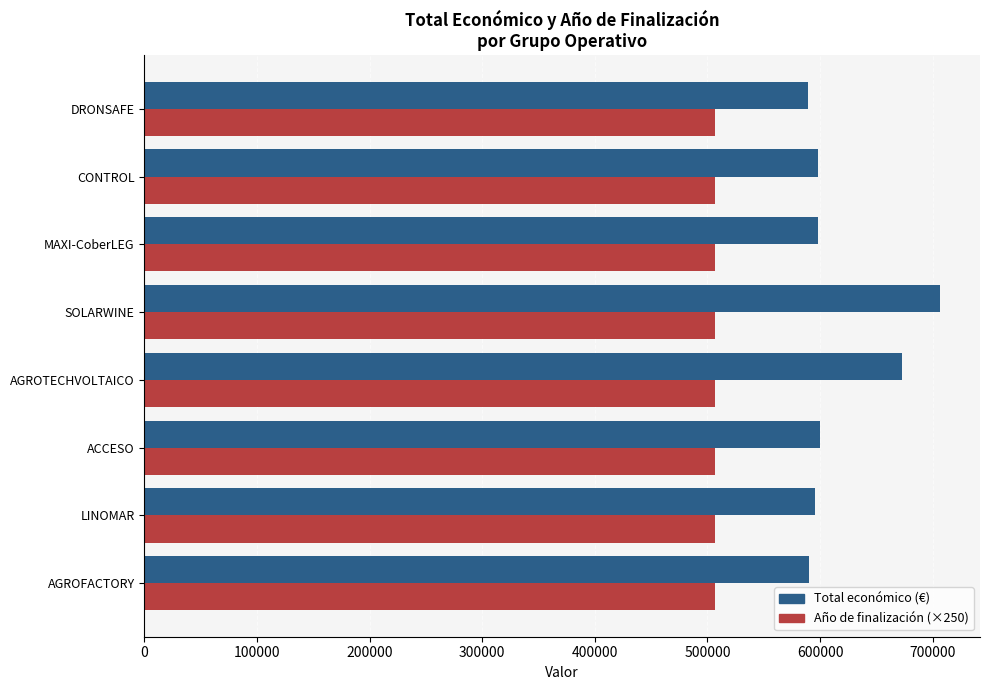

What is the sum of all Total económico (€) values?

4951628